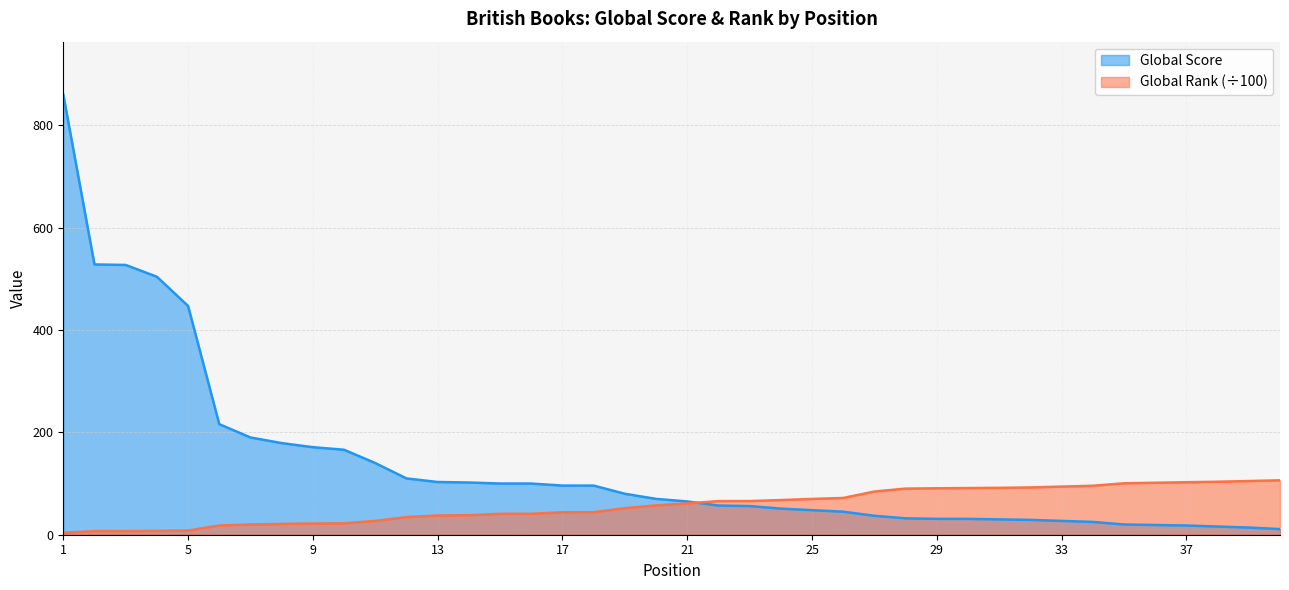

Reading left to right, what are all the values shown in this chart?

Global Score: 860.0	528.0	527.0	504.0	447.0	216.0	190.0	179.0	171.0	166.0	140.0	110.0	103.0	102.0	100.0	100.0	96.0	96.0	80.0	70.0	65.0	57.0	56.0	51.0	48.0	45.0	37.0	32.0	31.0	31.0	30.0	29.0	27.0	25.0	20.0	19.0	18.0	16.0	14.0	11.0
Global Rank (÷100): 3.9	6.9	7.0	7.4	8.3	18.0	20.0	21.2	21.9	22.3	26.9	34.4	37.5	38.1	40.8	40.9	43.9	44.0	51.8	57.3	61.1	65.7	65.8	67.7	69.9	71.8	84.4	90.1	90.7	91.2	91.6	92.3	94.0	95.6	100.5	101.5	102.5	103.5	104.8	106.3